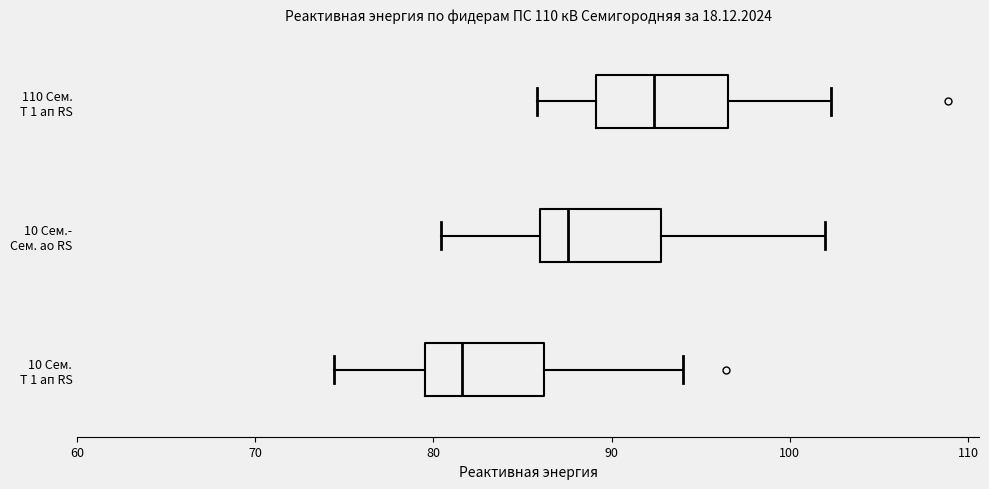

Which box has the furthest to the right median line?

110 Сем. Т 1 ап RS